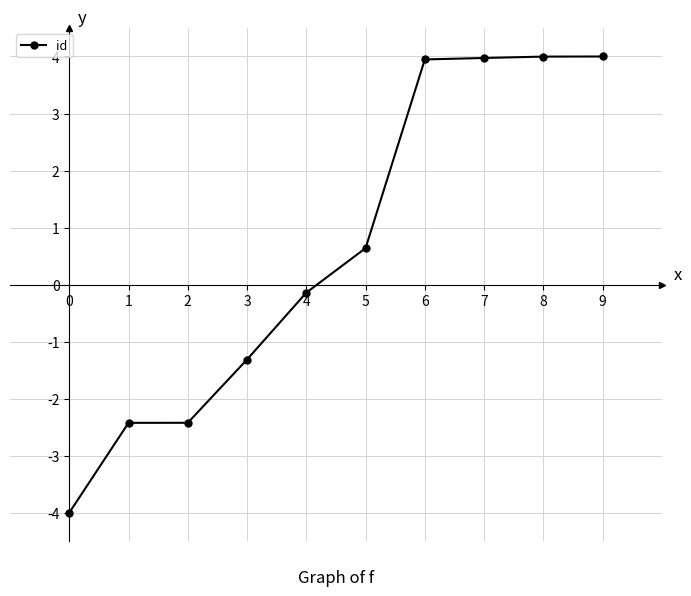

What is the greatest value displayed?

4.0